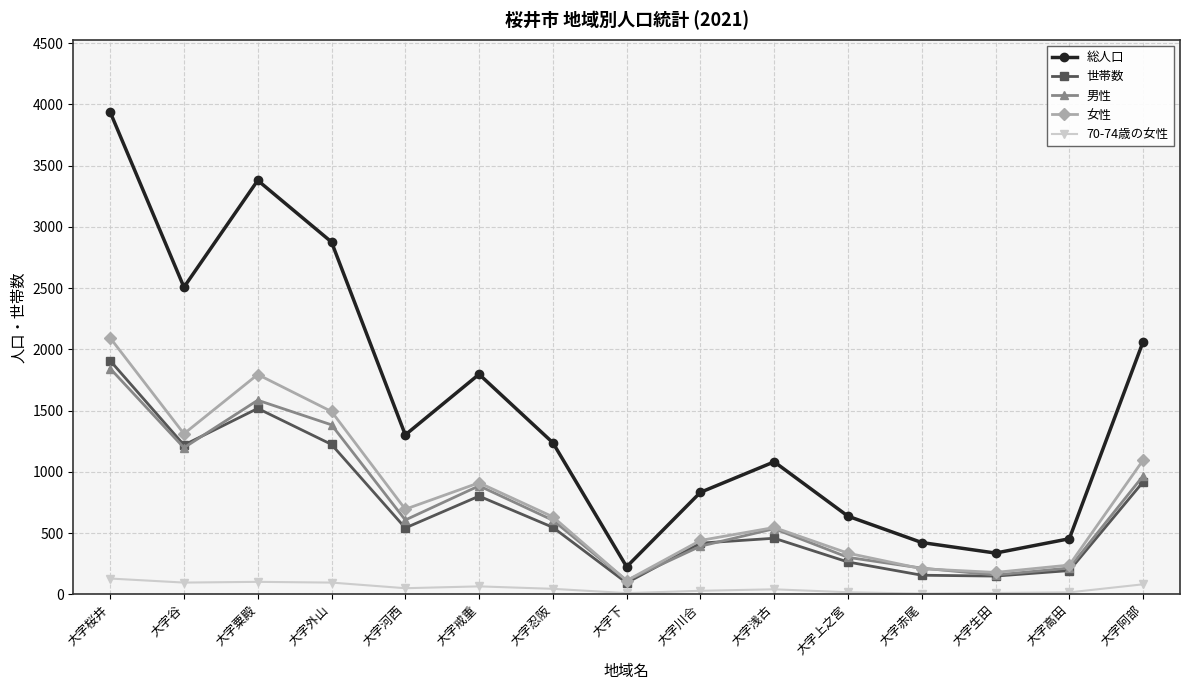

What position from the right is 大字粟殿?

13